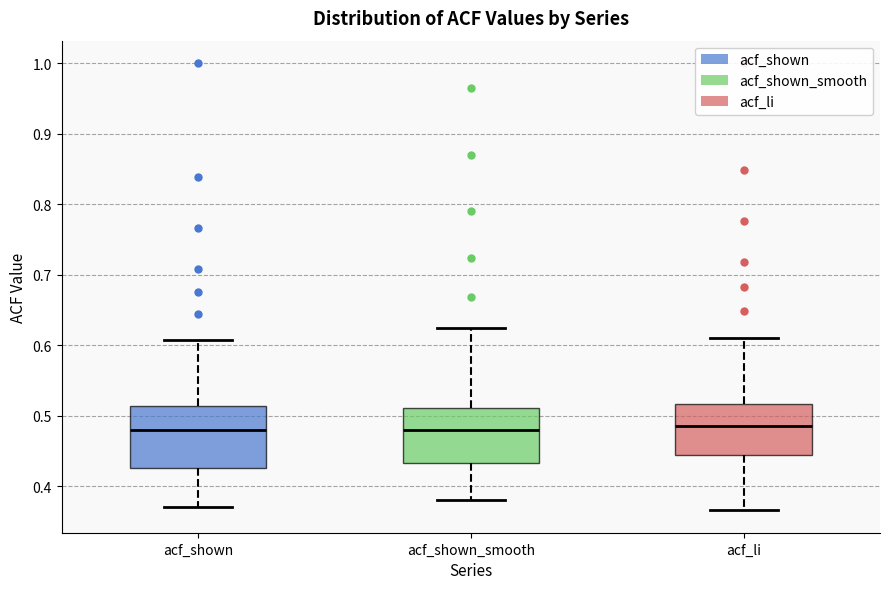

Reading left to right, transcribe this box plot: for each box, give where its median line is, the range the box spans, and where its two whiskers end, as read against the y-axis. The values are not printed on the chart, so give them approximately, as read against the axis.

acf_shown: median 0.48, box 0.43 to 0.51, whiskers 0.37 to 0.61
acf_shown_smooth: median 0.48, box 0.43 to 0.51, whiskers 0.38 to 0.63
acf_li: median 0.49, box 0.44 to 0.52, whiskers 0.37 to 0.61